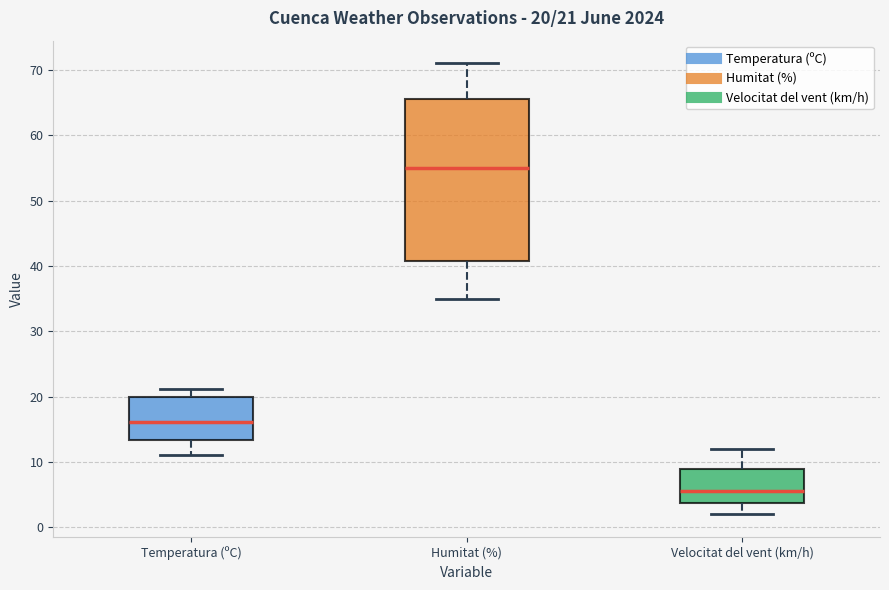

Which box's median line is the highest?

Humitat (%)